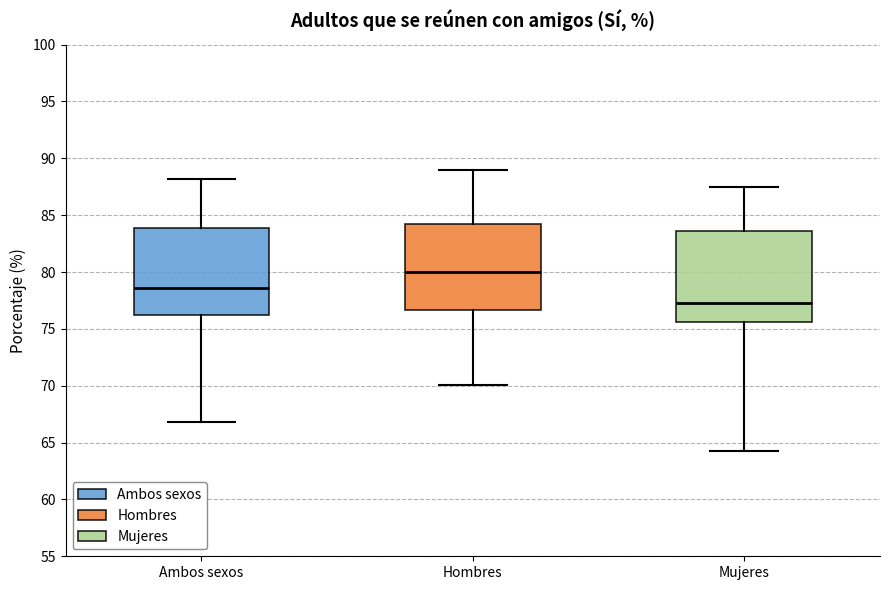

Which box has the highest median line?

Hombres